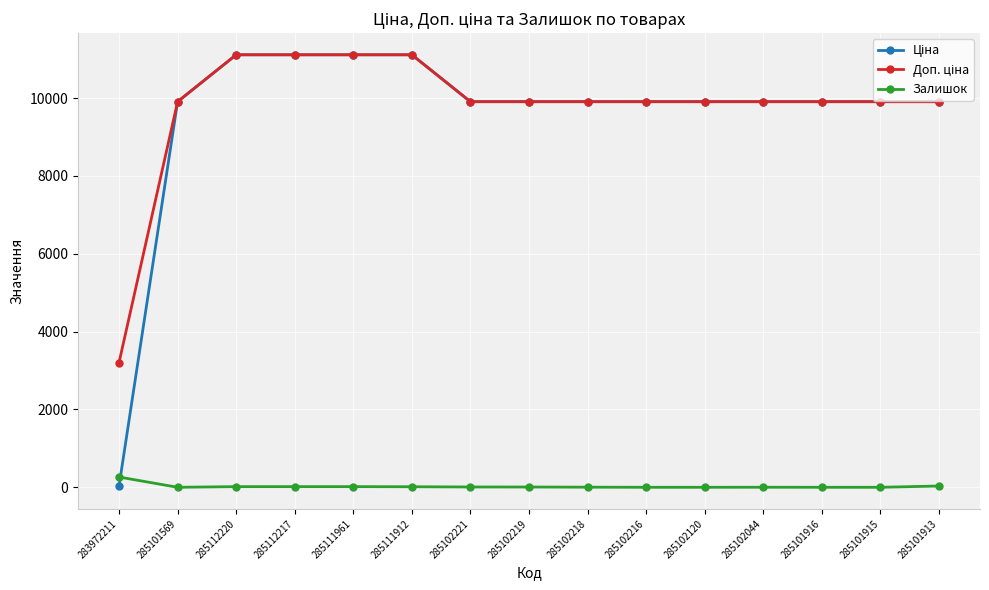

What position from the left is 285111912?

6